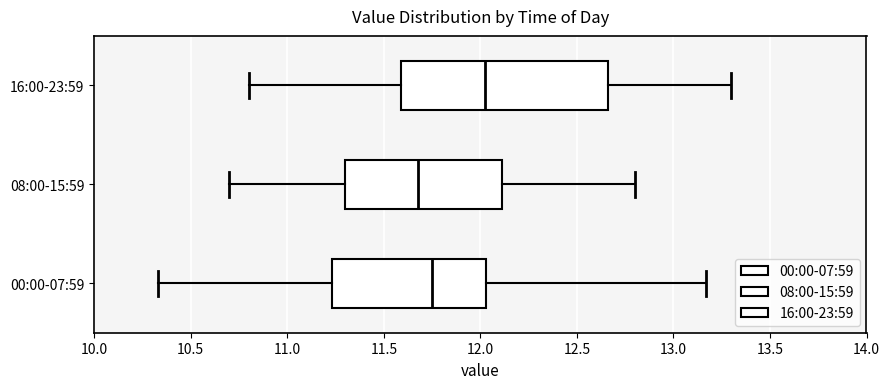

Where is the left edge of the box for 00:00-07:59 on the x-axis? The values are not printed on the chart, so give them approximately, as read against the axis.

11.25